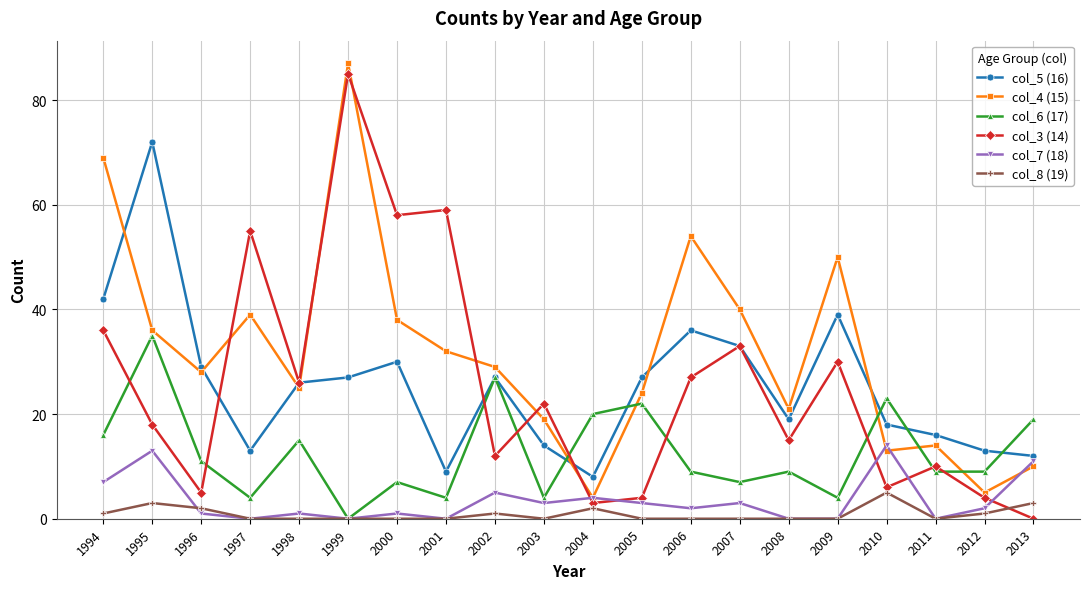

At which category does col_7 (18) reach its first local valley?

1997